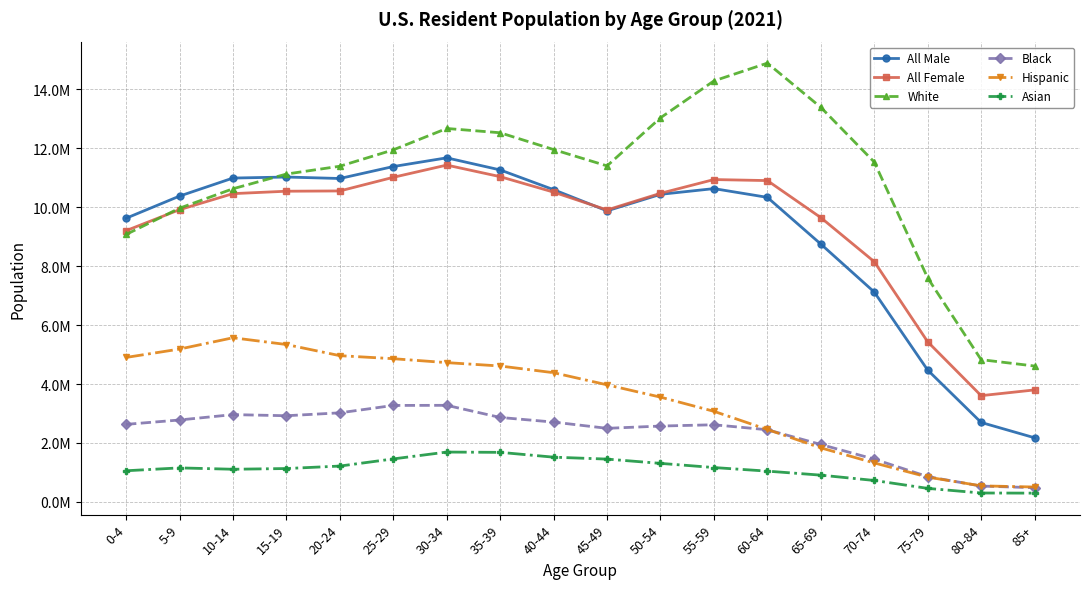

True or false: Asian and Black cross at least once.

False